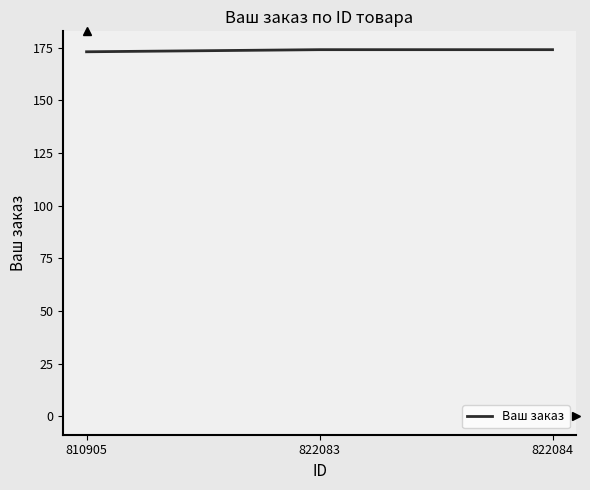

What is the minimum value shown in the chart?

173